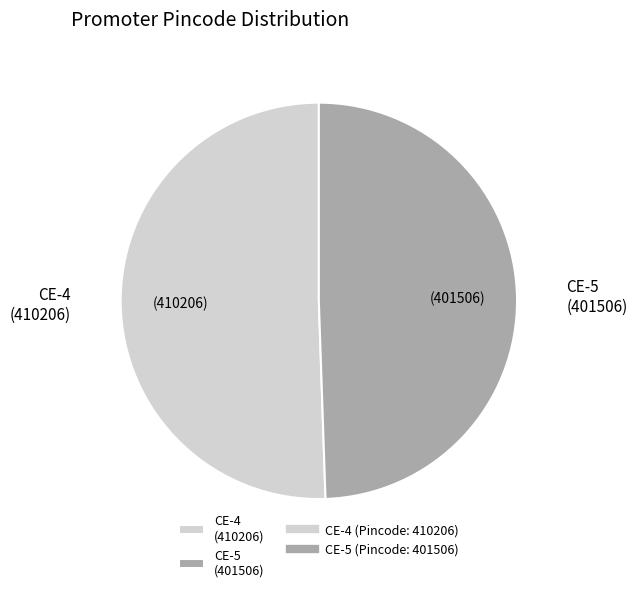

The CE-4 (410206) slice represents 56% of the pie. True or false?

False